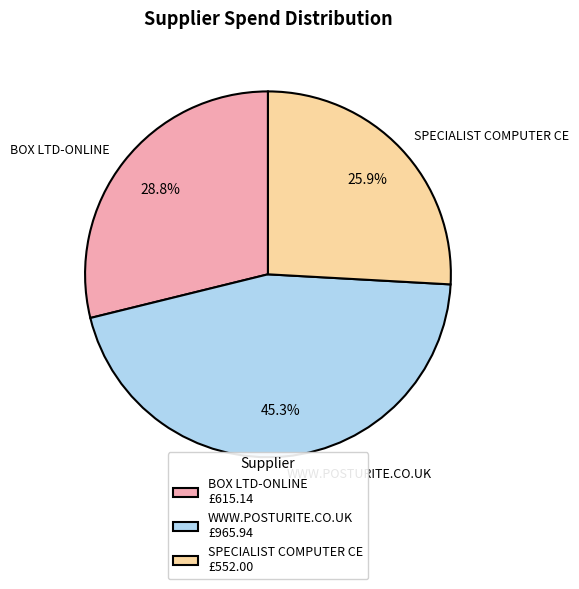

True or false: SPECIALIST COMPUTER CE accounts for 26% of the total.

True